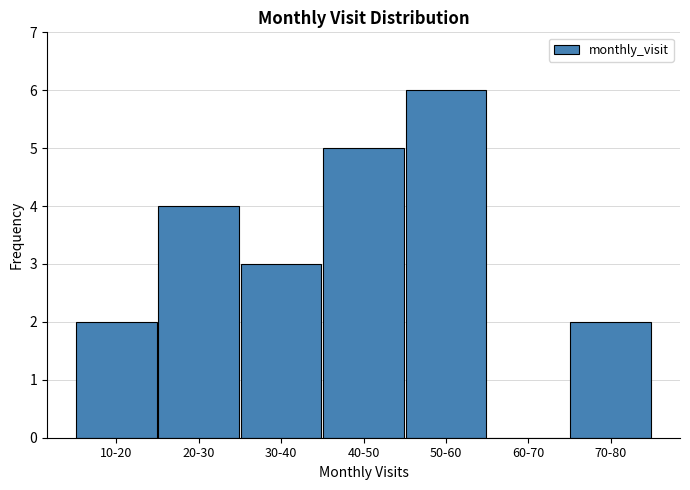

Reading left to right, transcribe all the data shown in this chart.

10-20=2	20-30=4	30-40=3	40-50=5	50-60=6	60-70=0	70-80=2